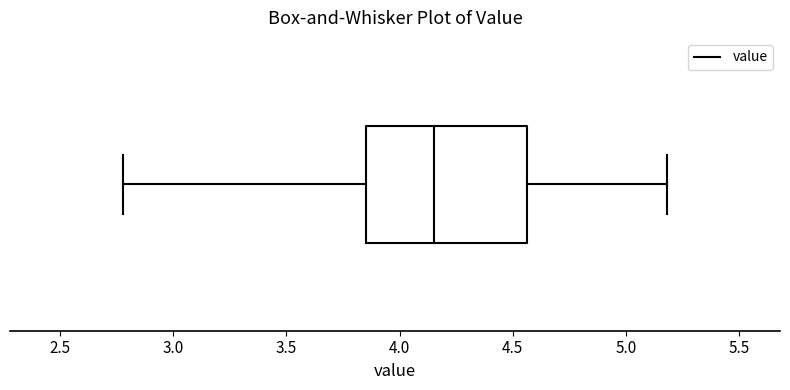

Where is the right edge of the box on the x-axis? The values are not printed on the chart, so give them approximately, as read against the axis.

4.55